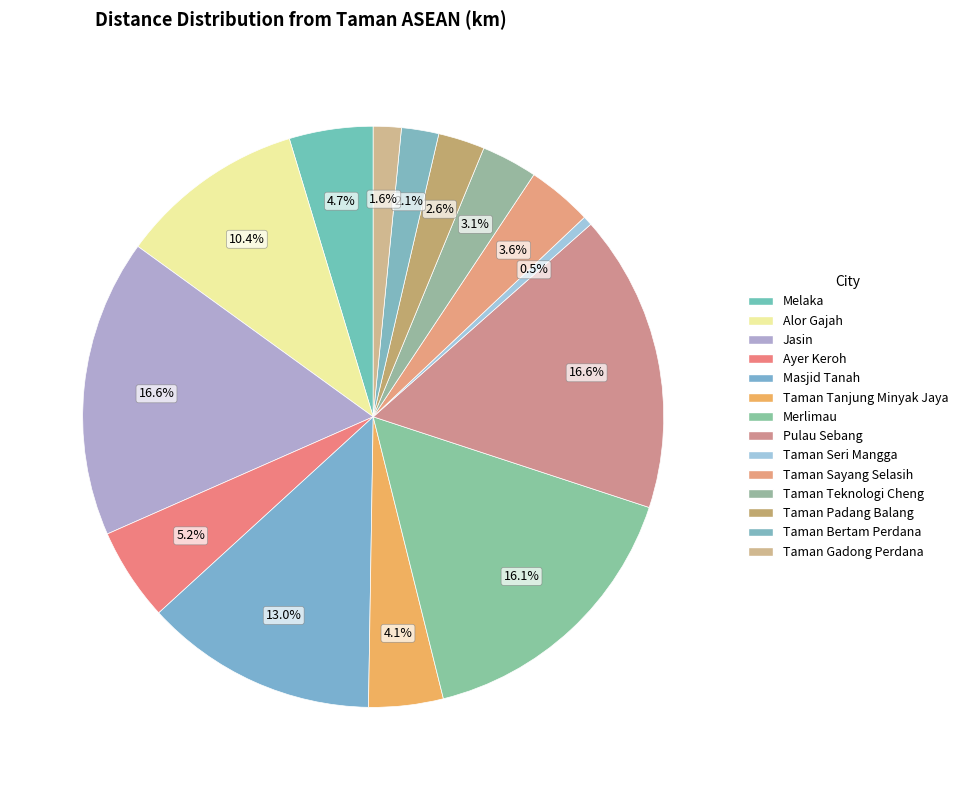

Does any single category account for the majority?

No